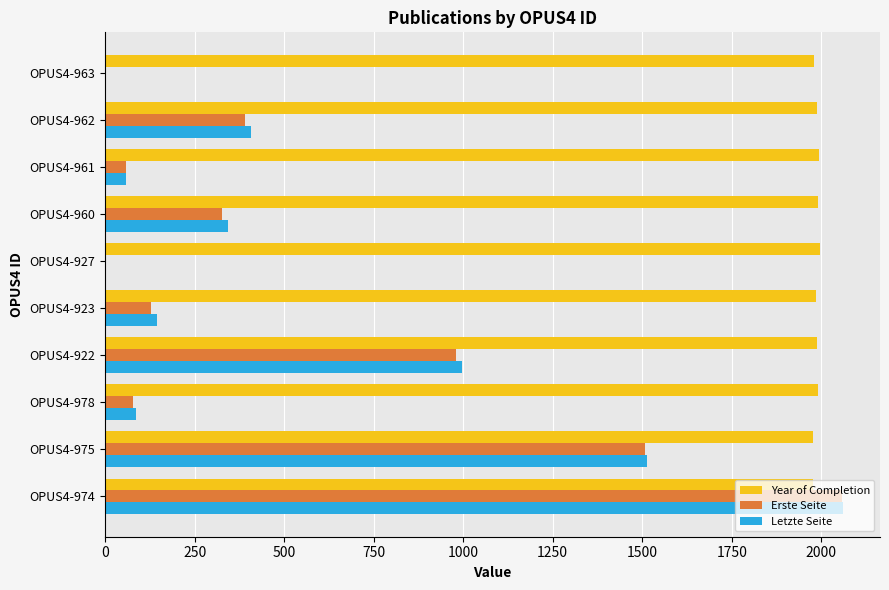

At which category is the sum across all series the highest?

OPUS4-974